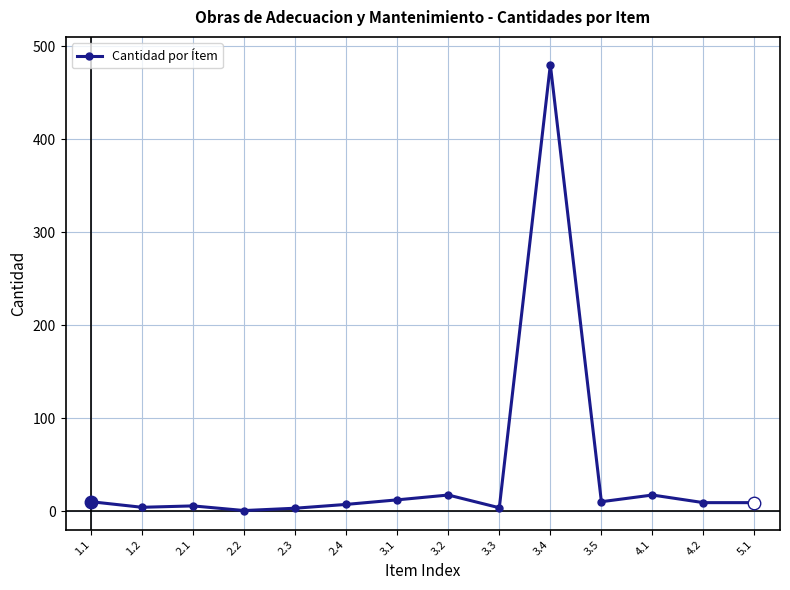

What is the value of the 12th point from the left?

17.2